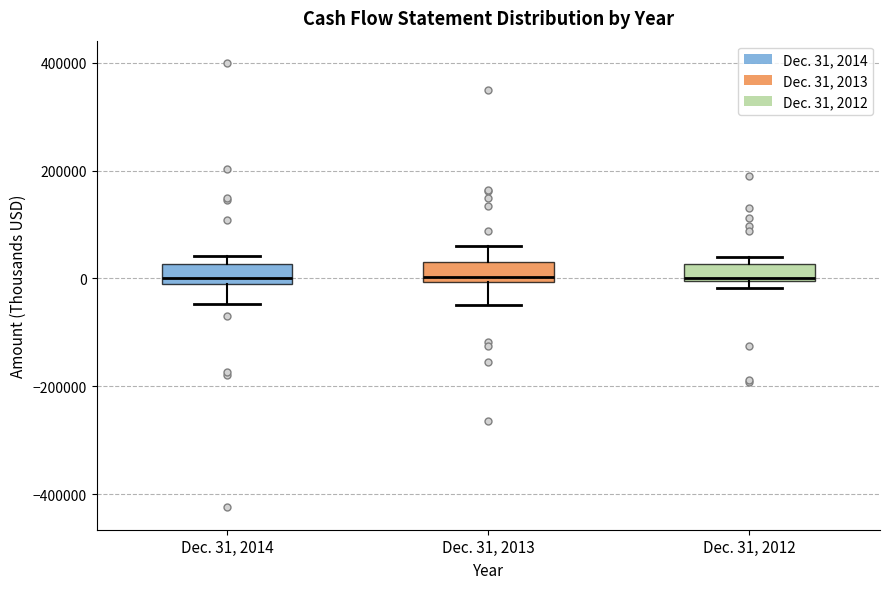

Reading left to right, transcribe this box plot: for each box, give where its median line is, the range the box spans, and where its two whiskers end, as read against the y-axis. The values are not printed on the chart, so give them approximately, as read against the axis.

Dec. 31, 2014: median 0, box -20000 to 20000, whiskers -40000 to 40000
Dec. 31, 2013: median 0 (just above the box's lower edge), box 0 to 40000, whiskers -40000 to 60000
Dec. 31, 2012: median 0, box 0 to 20000, whiskers -20000 to 40000